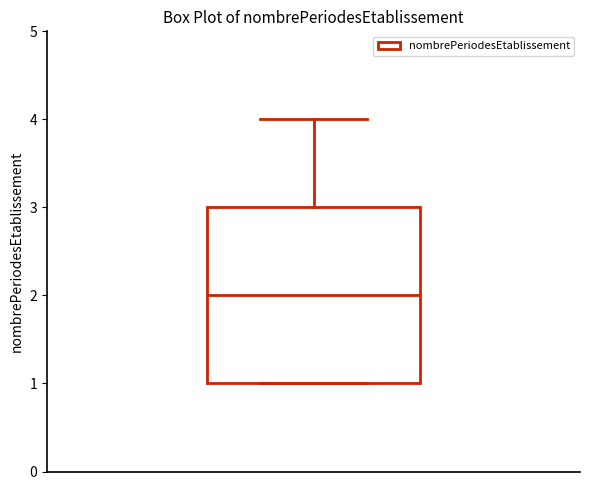

Transcribe this box plot: give where the median line is, the range the box spans, and where the two whiskers end, as read against the y-axis. The values are not printed on the chart, so give them approximately, as read against the axis.

median 2, box 1 to 3, whiskers 1 to 4